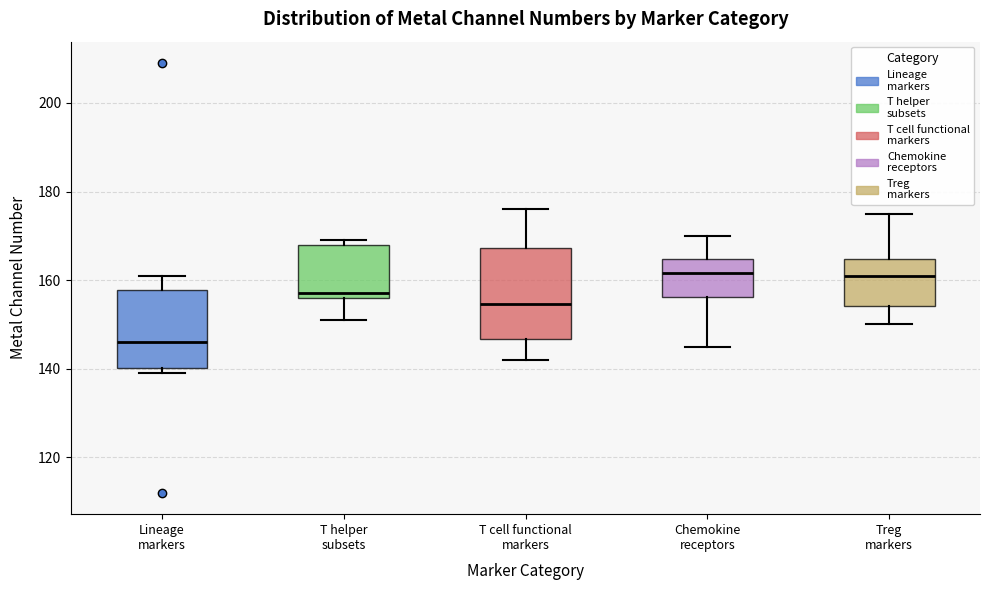

Reading left to right, read every box against the y-axis: the position of its median line, the range the box covers, and the ends of its whiskers. The values are not printed on the chart, so give them approximately, as read against the axis.

Lineage markers: median 146, box 140 to 158, whiskers 140 (just below the box's lower edge) to 162
T helper subsets: median 158, box 156 to 168, whiskers 152 to 170
T cell functional markers: median 154, box 146 to 168, whiskers 142 to 176
Chemokine receptors: median 162, box 156 to 164, whiskers 146 to 170
Treg markers: median 162, box 154 to 164, whiskers 150 to 176